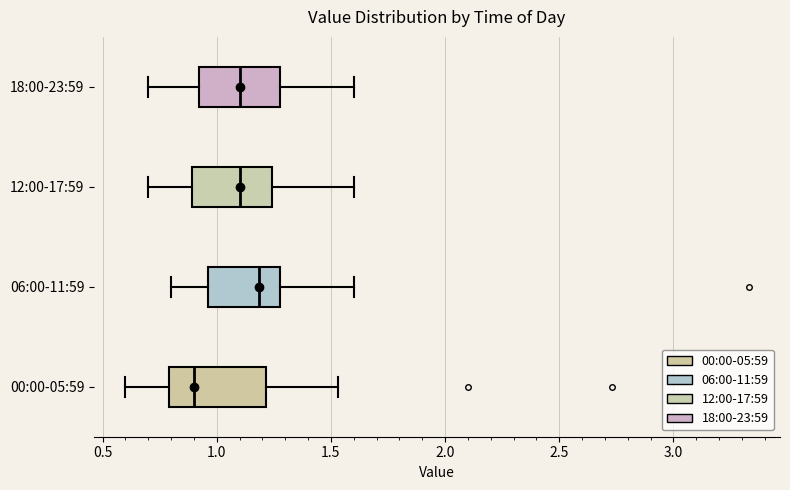

Reading bottom to top, transcribe this box plot: for each box, give where its median line is, the range the box spans, and where its two whiskers end, as read against the x-axis. The values are not printed on the chart, so give them approximately, as read against the axis.

00:00-05:59: median 0.90, box 0.80 to 1.20, whiskers 0.60 to 1.55
06:00-11:59: median 1.20, box 0.95 to 1.30, whiskers 0.80 to 1.60
12:00-17:59: median 1.10, box 0.90 to 1.25, whiskers 0.70 to 1.60
18:00-23:59: median 1.10, box 0.90 to 1.30, whiskers 0.70 to 1.60